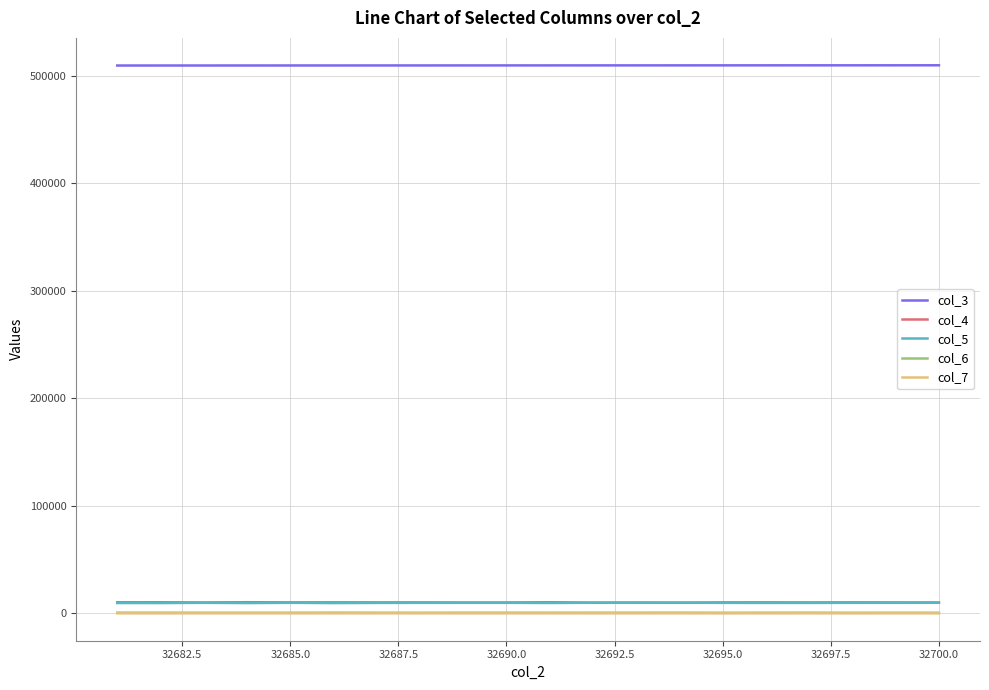

Which series has the largest total across all categories?

col_3